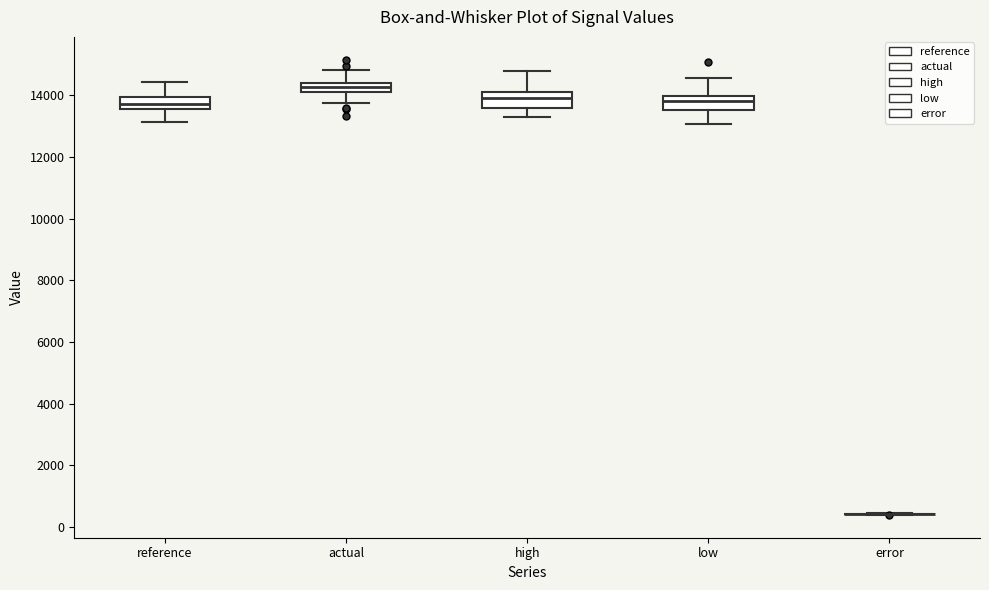

Reading left to right, read every box against the y-axis: the position of its median line, the range the box covers, and the ends of its whiskers. The values are not printed on the chart, so give them approximately, as read against the axis.

reference: median 13800, box 13600 to 14000, whiskers 13200 to 14400
actual: median 14200, box 14000 to 14400, whiskers 13800 to 14800
high: median 14000, box 13600 to 14200, whiskers 13200 to 14800
low: median 13800, box 13600 to 14000, whiskers 13000 to 14600
error: box collapsed to a line at 400, whiskers 400 to 400